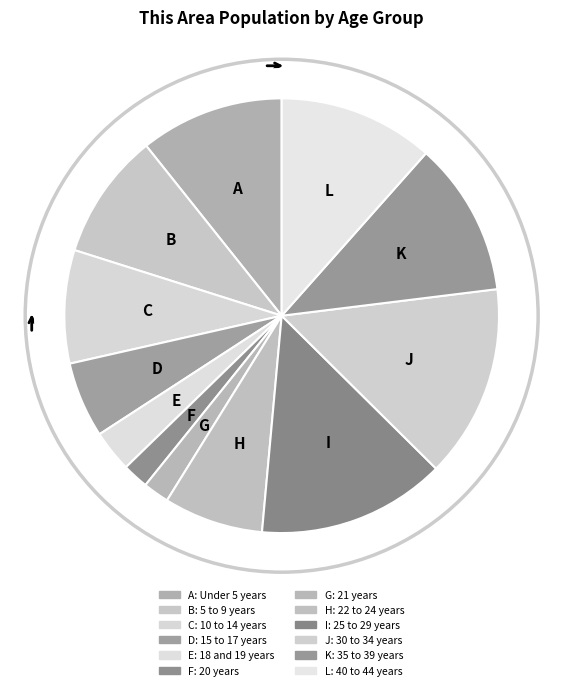

How many segments does this pie chart have?

12